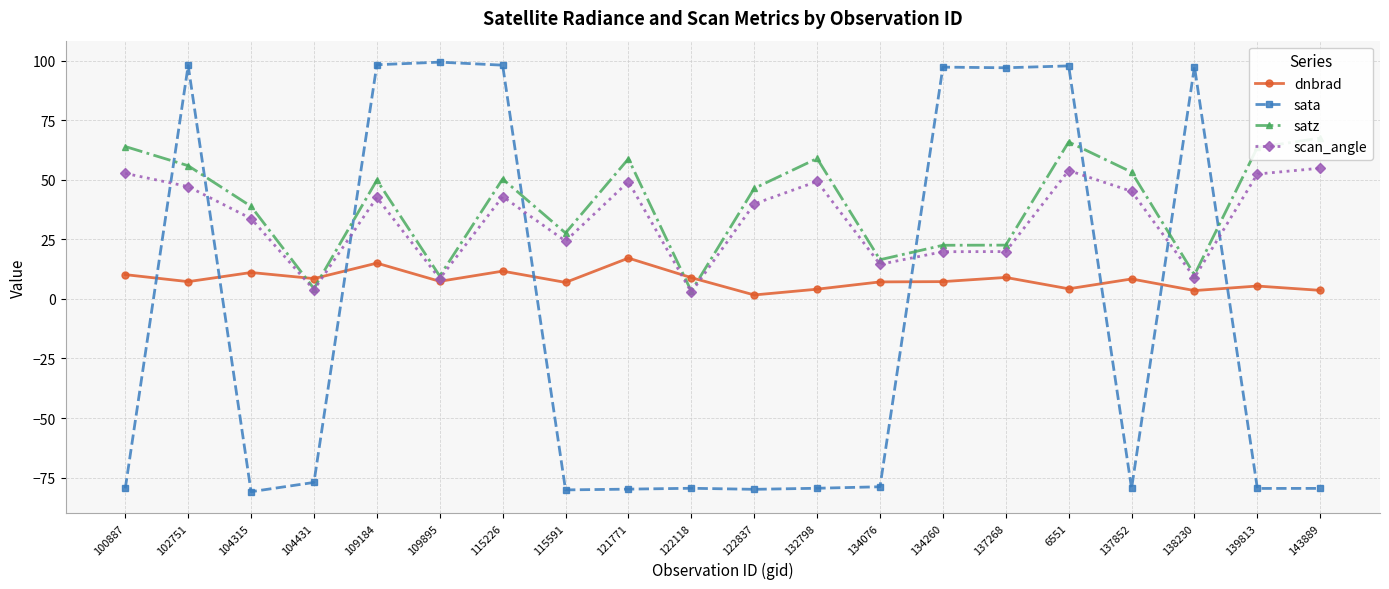

What is the minimum value shown in the chart?

-80.9